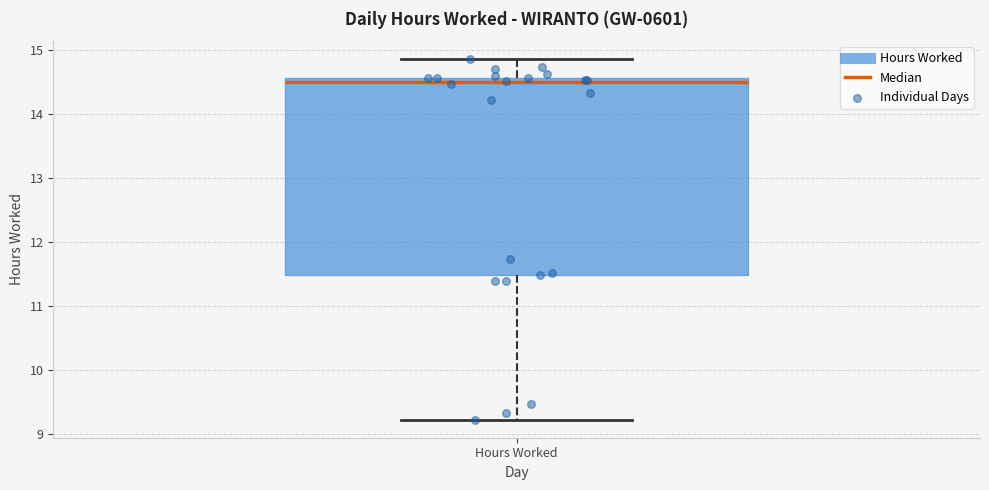

Read this box plot against the y-axis: the position of the median line, the range covered by the box, and the ends of both whiskers. The values are not printed on the chart, so give them approximately, as read against the axis.

median 14.5, box 11.5 to 14.6, whiskers 9.2 to 14.9